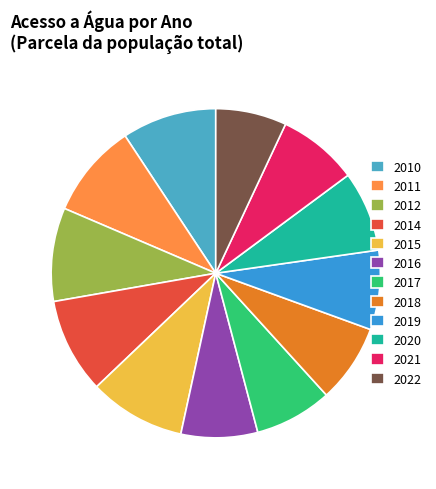

How many segments does this pie chart have?

12